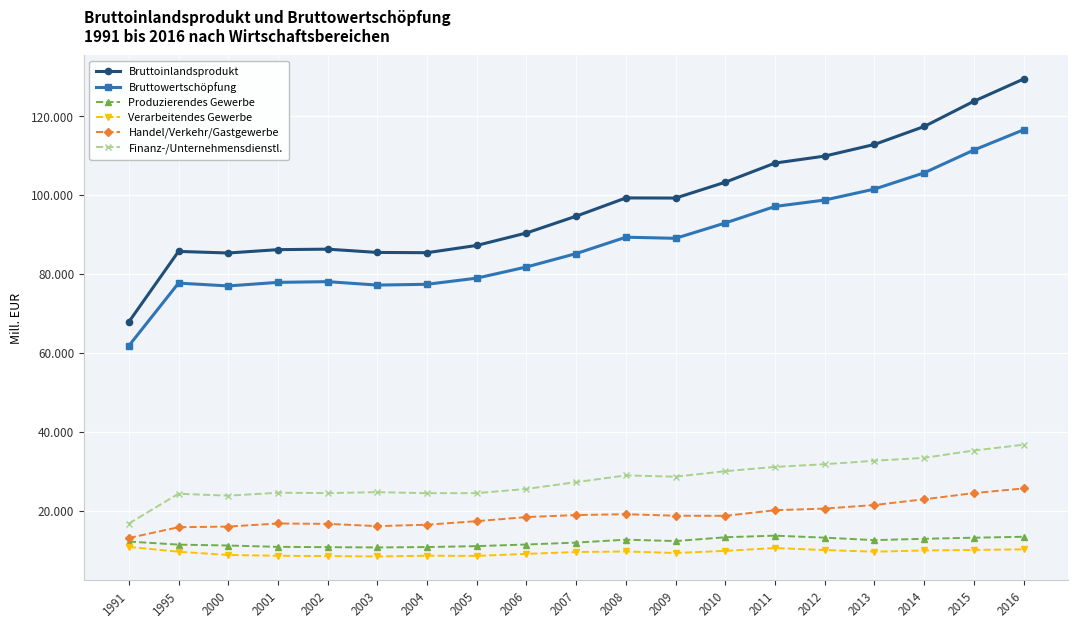

What is the difference between the Verarbeitendes Gewerbe values at 2005 and 2002?

54.1